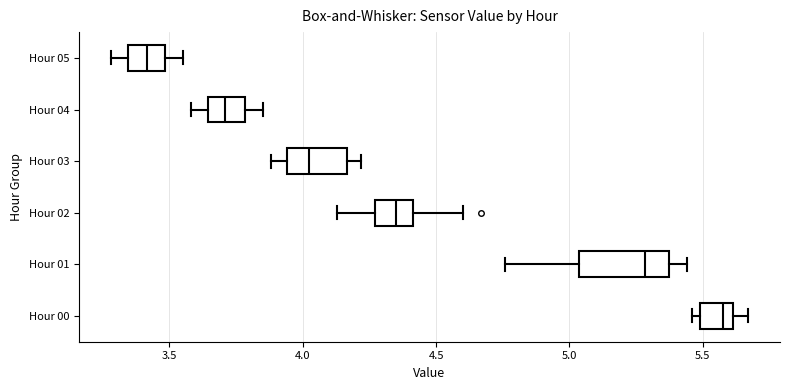

Reading bottom to top, transcribe this box plot: for each box, give where its median line is, the range the box spans, and where its two whiskers end, as read against the x-axis. The values are not printed on the chart, so give them approximately, as read against the axis.

Hour 00: median 5.60 (just left of the box's right edge), box 5.50 to 5.60, whiskers 5.45 to 5.65
Hour 01: median 5.30, box 5.05 to 5.35, whiskers 4.75 to 5.45
Hour 02: median 4.35, box 4.25 to 4.40, whiskers 4.15 to 4.60
Hour 03: median 4.05, box 3.95 to 4.15, whiskers 3.90 to 4.20
Hour 04: median 3.70, box 3.65 to 3.80, whiskers 3.60 to 3.85
Hour 05: median 3.40, box 3.35 to 3.50, whiskers 3.30 to 3.55